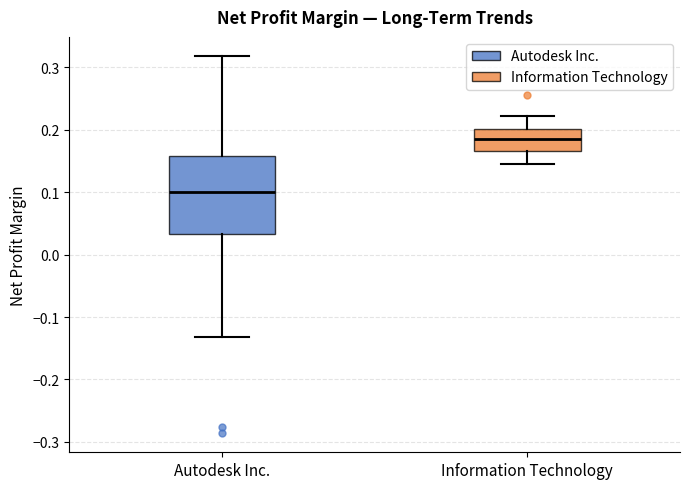

Reading left to right, read every box against the y-axis: the position of its median line, the range the box covers, and the ends of its whiskers. The values are not printed on the chart, so give them approximately, as read against the axis.

Autodesk Inc.: median 0.10, box 0.03 to 0.16, whiskers -0.13 to 0.32
Information Technology: median 0.19, box 0.17 to 0.20, whiskers 0.15 to 0.22